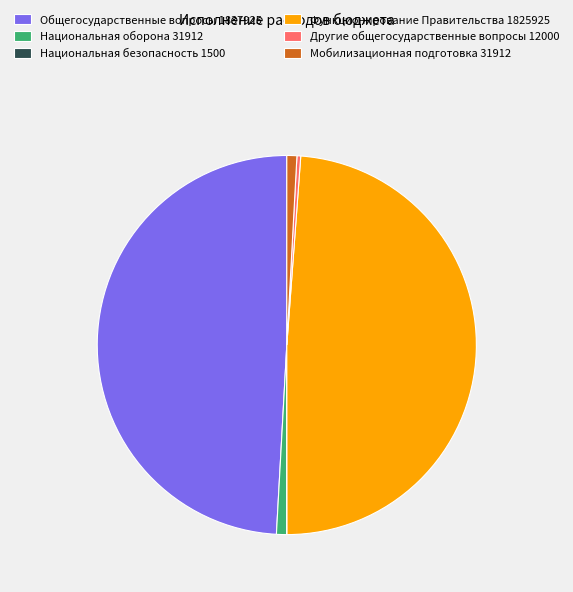

Is it true that Другие общегосударственные вопросы 12000 is 0% of the pie?

True